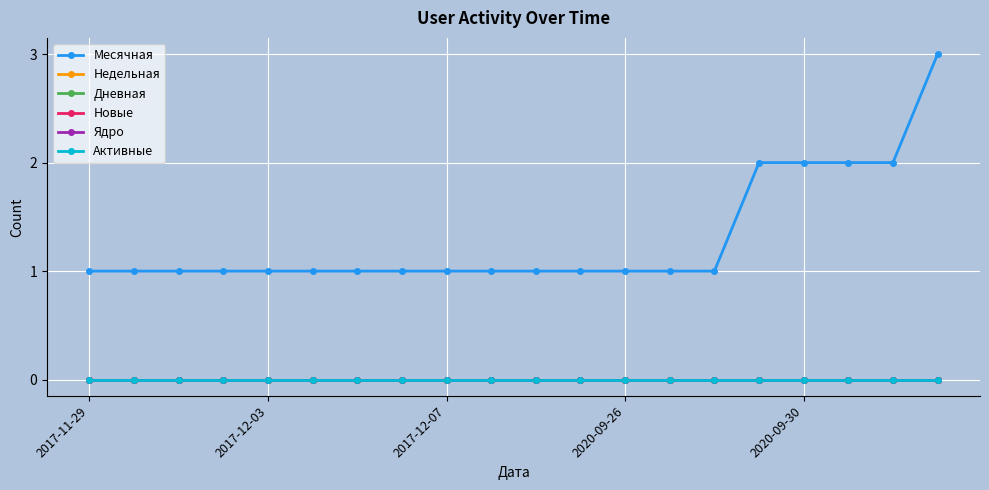

Is this an area chart (filled region under the line)?

No